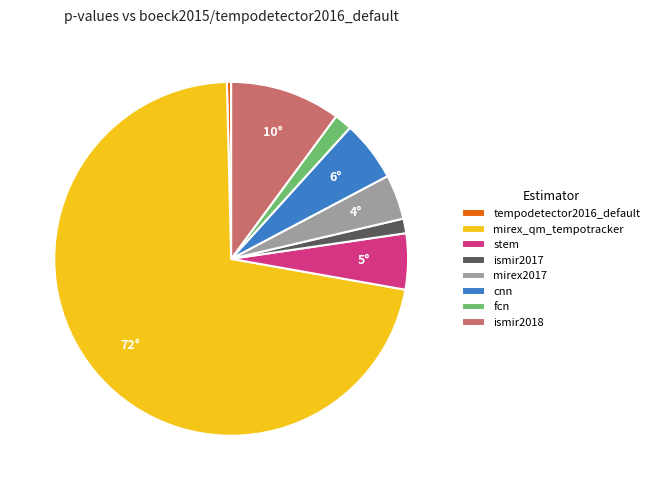

Which category has the biggest portion of the pie?

mirex_qm_tempotracker